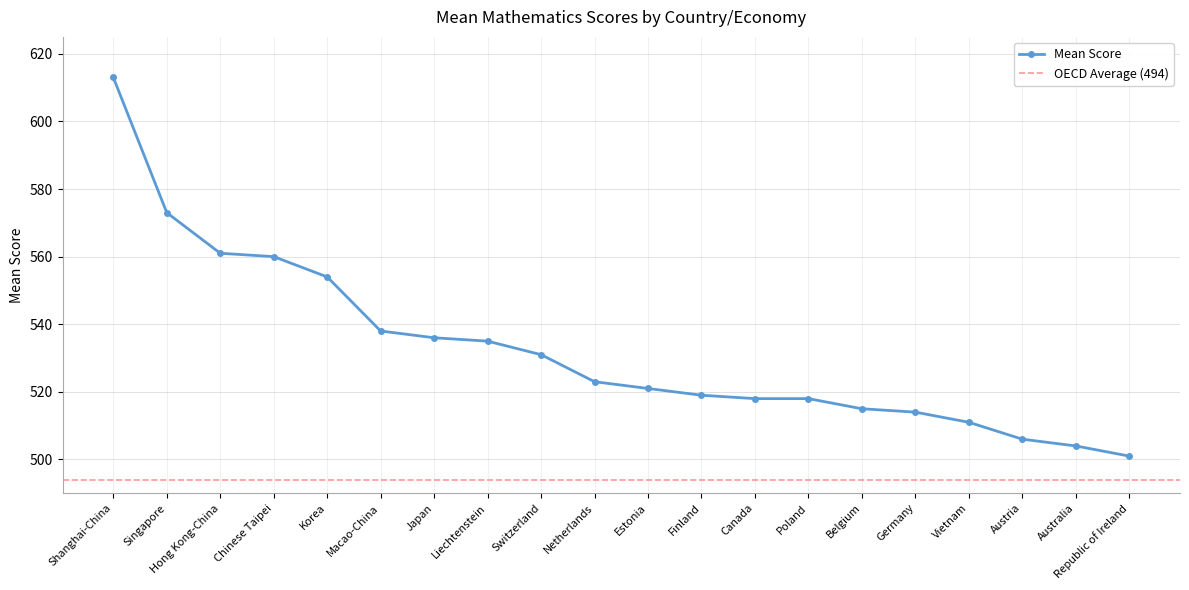

True or false: the data shows 511 at Vietnam.

True